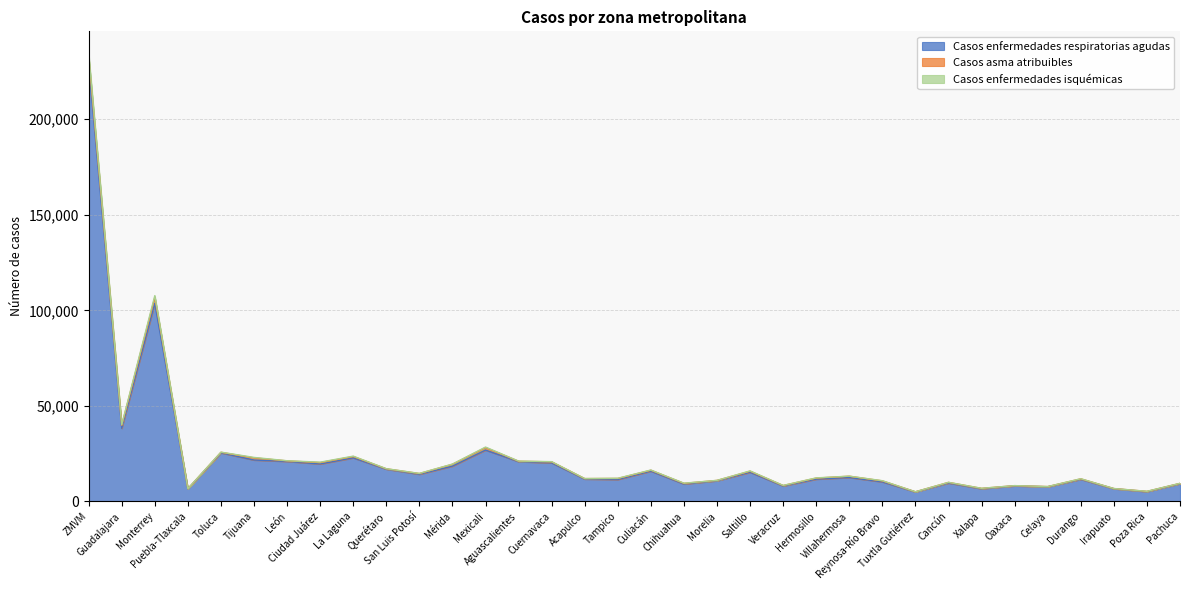

At which category is the sum across all series the highest?

ZMVM